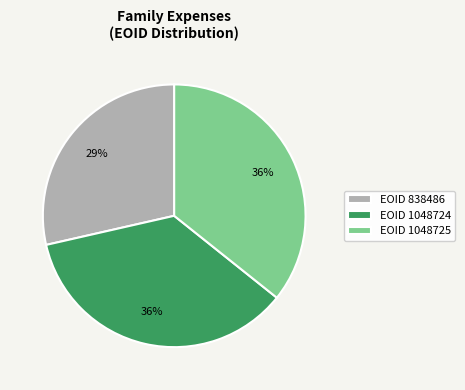

How many segments does this pie chart have?

3